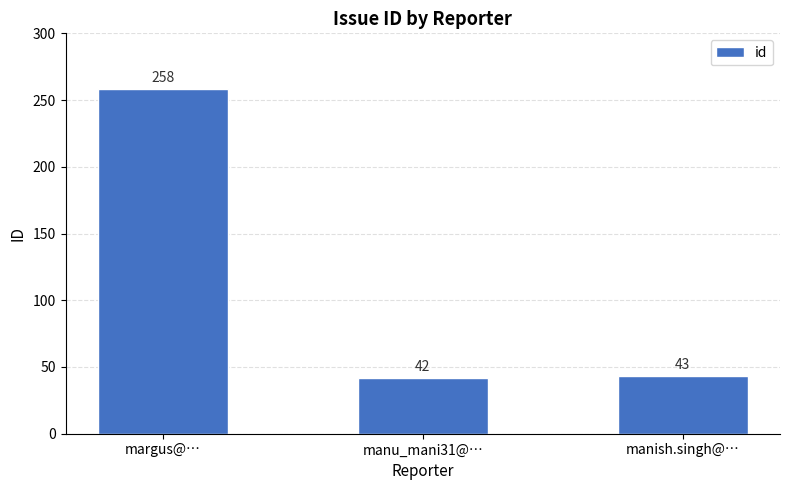

Which has a higher value, margus@… or manish.singh@…?

margus@…